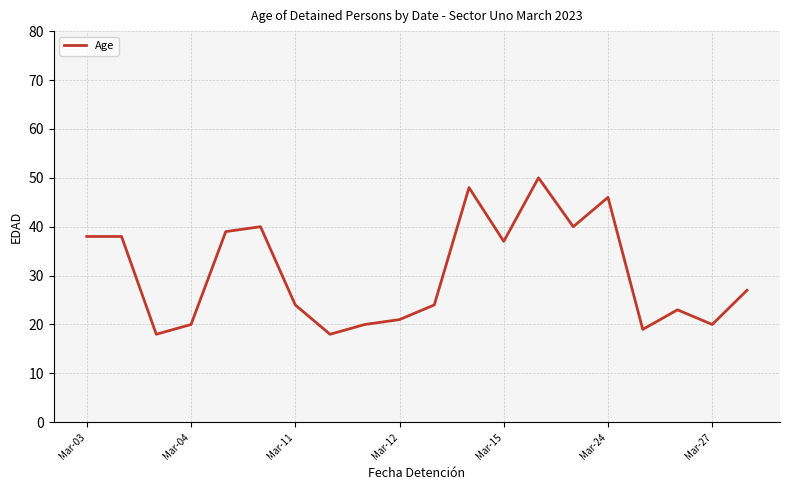

What is the difference between the maximum and minimum values?

32